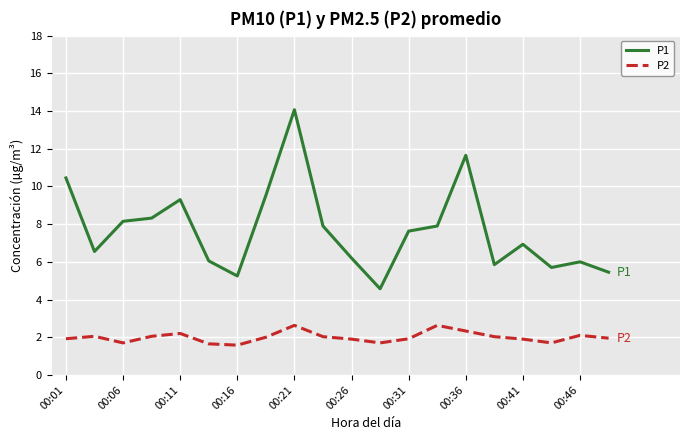

What is the maximum value shown in the chart?

14.1